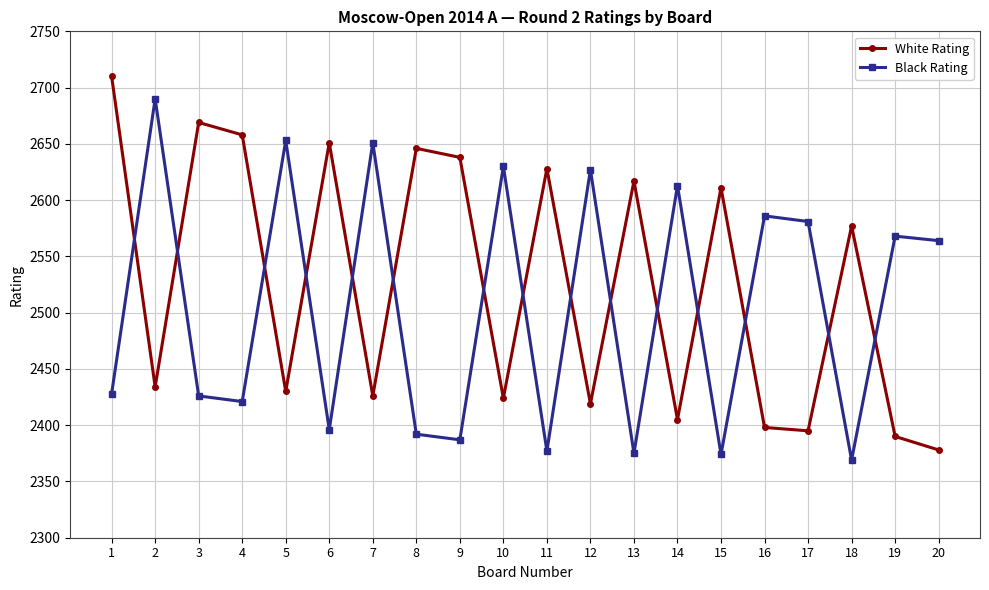

The value of Black Rating at 5 is 2653. True or false?

True